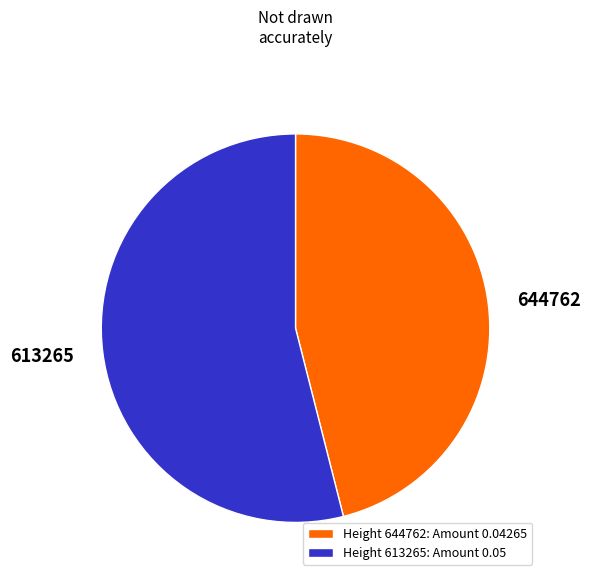

Between 613265 and 644762, which is larger?

613265